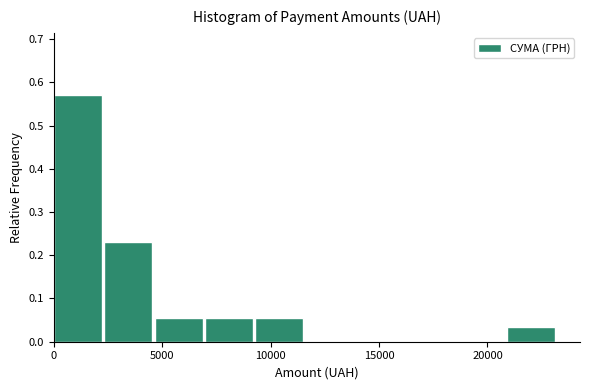

What is the height of the bar covering 7000 to 9500 on the x-axis? Neither the bar edges nor the heights are printed on the chart, so give them approximately, as read against the axes.

0.05